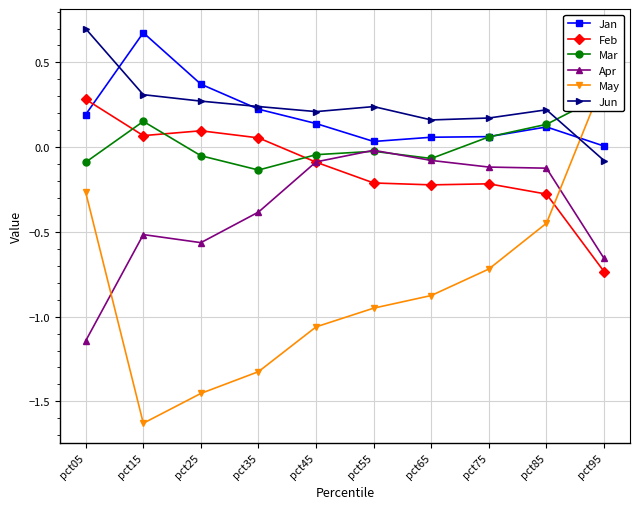

Rank the series by their maximum value, from lowest to highest.

Apr, Feb, Mar, May, Jan, Jun